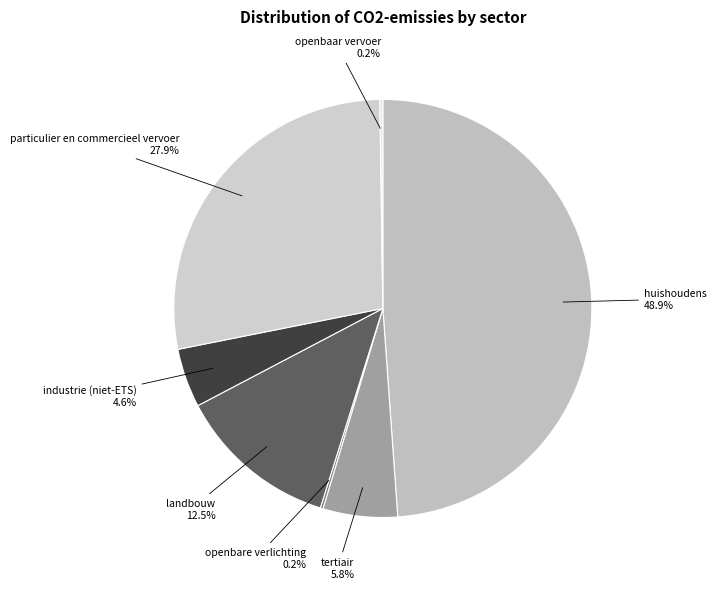

What is the ratio of the value at industrie (niet-ETS) to the value at tertiair?

0.8